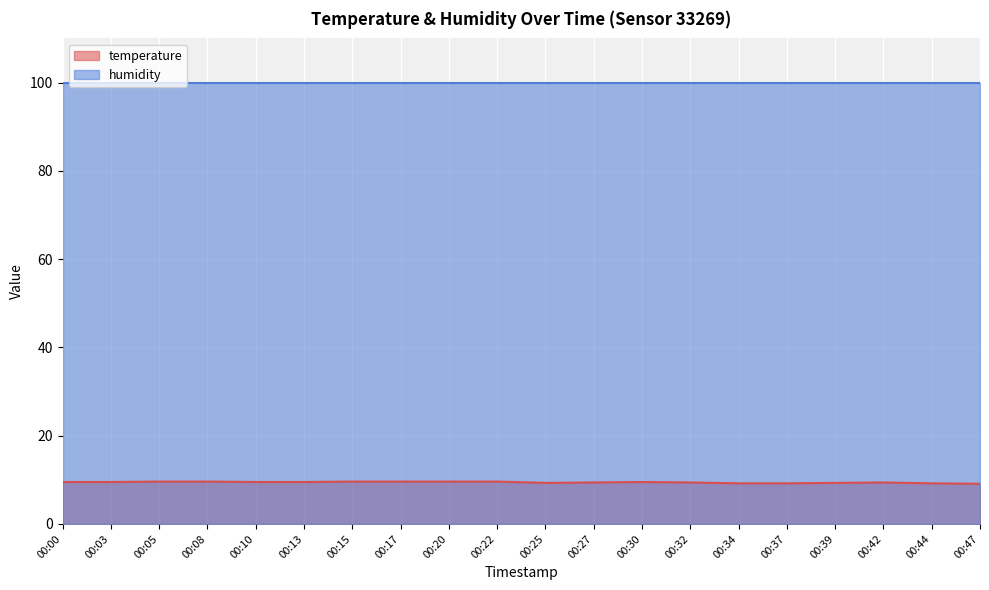

What is the difference between the maximum and minimum values?

0.5